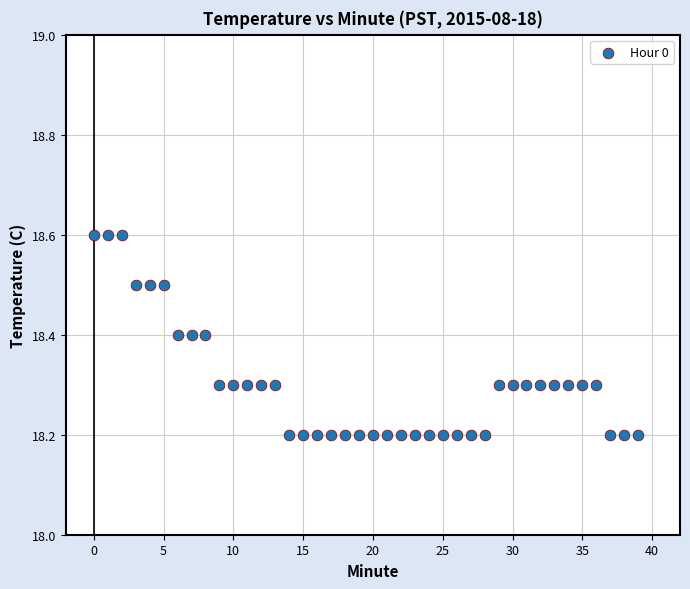

What is the range of Y values (max minus min)?

0.4